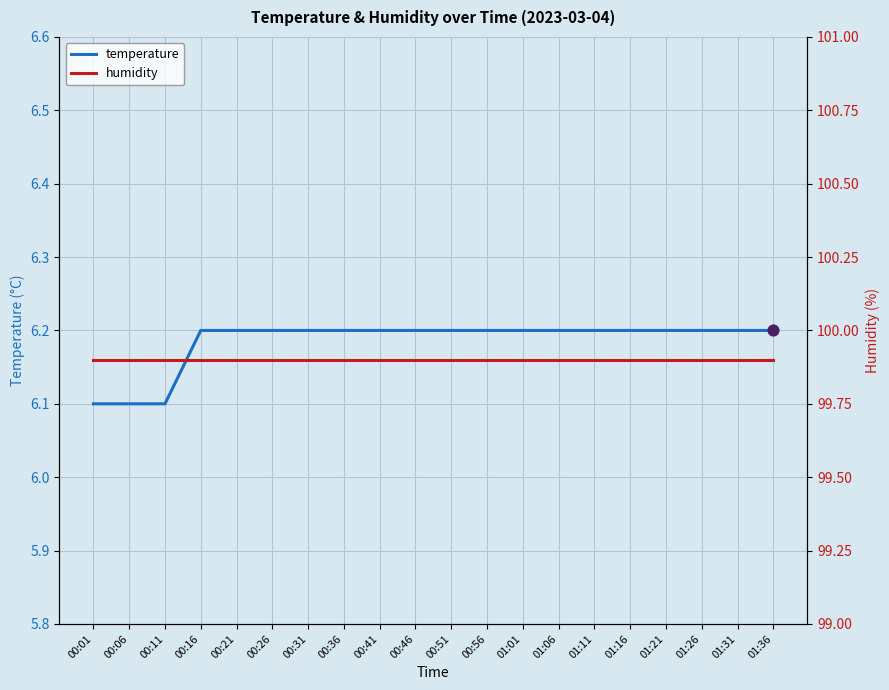

Which series has the largest total across all categories?

humidity